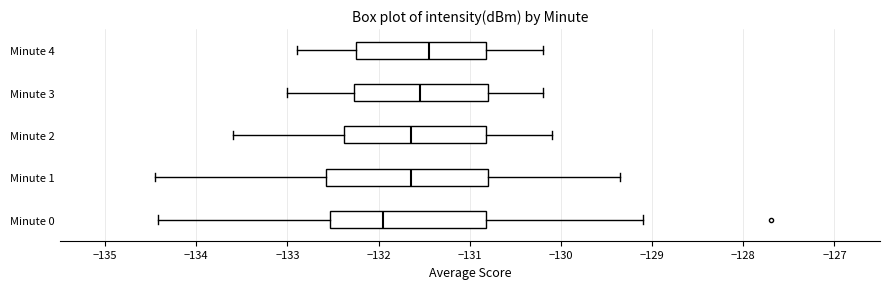

Reading bottom to top, transcribe this box plot: for each box, give where its median line is, the range the box spans, and where its two whiskers end, as read against the x-axis. The values are not printed on the chart, so give them approximately, as read against the axis.

Minute 0: median -132.0, box -132.5 to -130.8, whiskers -134.4 to -129.1
Minute 1: median -131.6, box -132.6 to -130.8, whiskers -134.5 to -129.4
Minute 2: median -131.6, box -132.4 to -130.8, whiskers -133.6 to -130.1
Minute 3: median -131.5, box -132.3 to -130.8, whiskers -133.0 to -130.2
Minute 4: median -131.4, box -132.2 to -130.8, whiskers -132.9 to -130.2